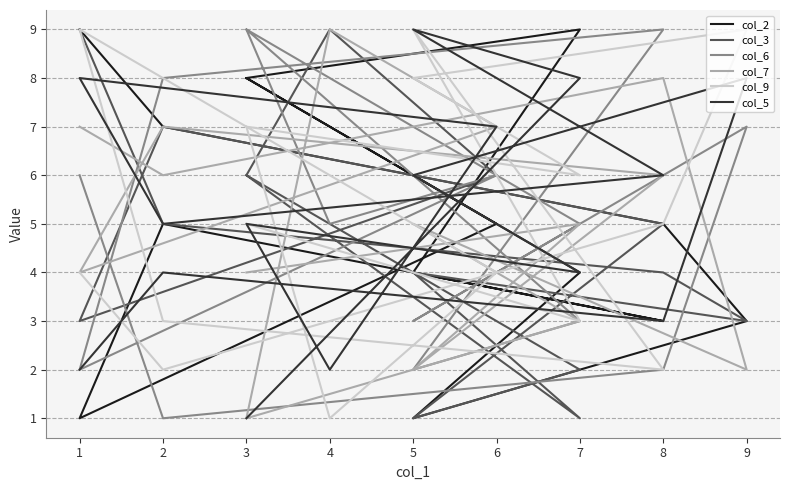

How many intersections are there between col_2 and col_6?

5